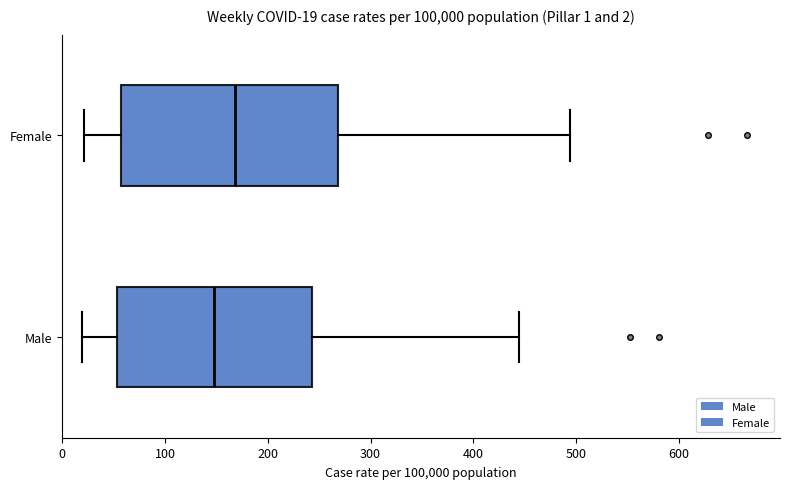

Which box is the widest, from its left edge to its right edge?

Female